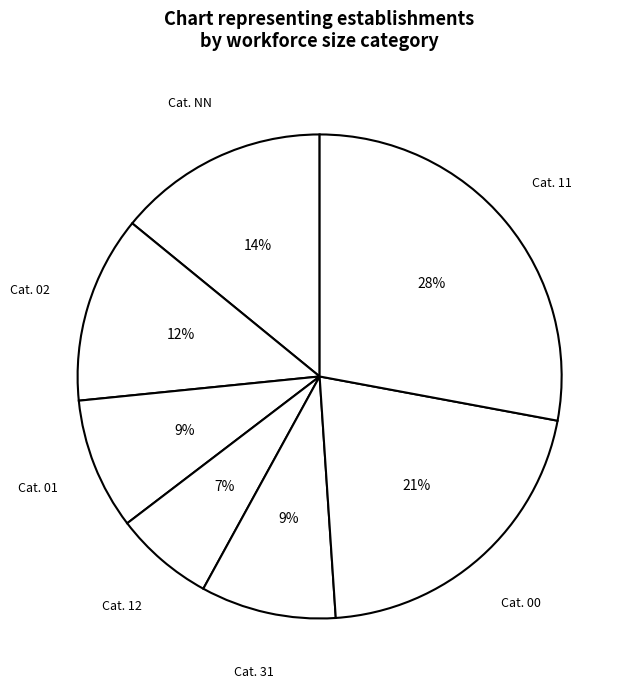

How many segments does this pie chart have?

7